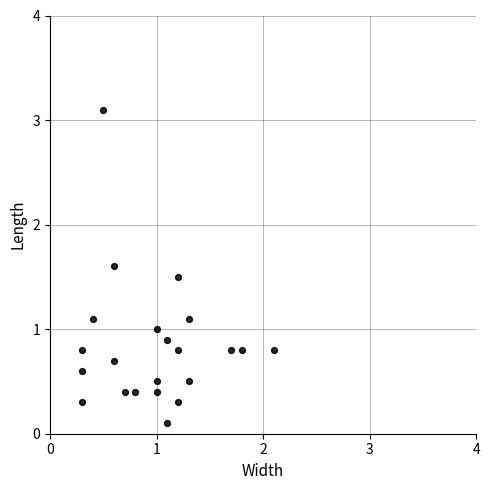

What is the range of Y values (max minus min)?

3.0